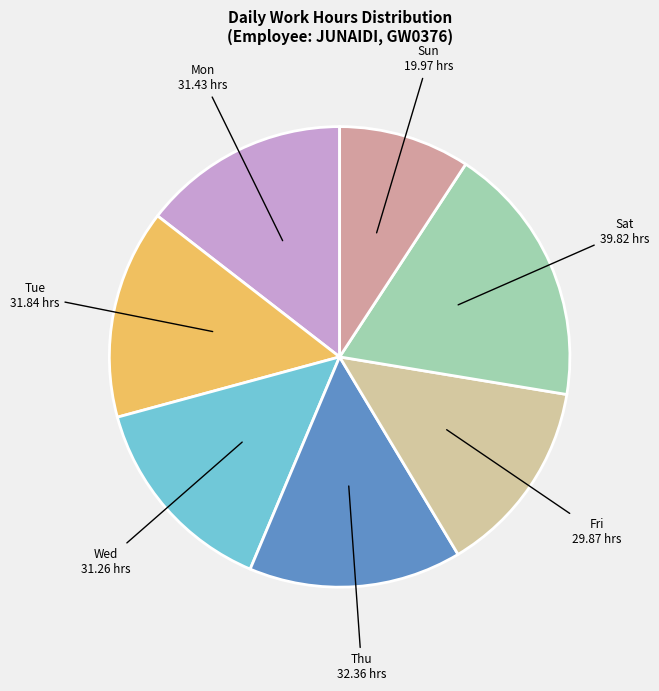

Which slice is the largest?

Sat